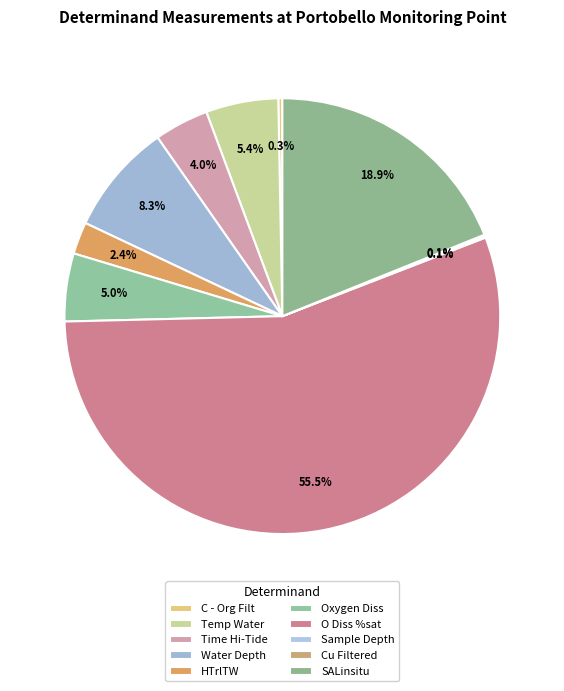

Is the sum of C - Org Filt and SALinsitu greater than half?

No